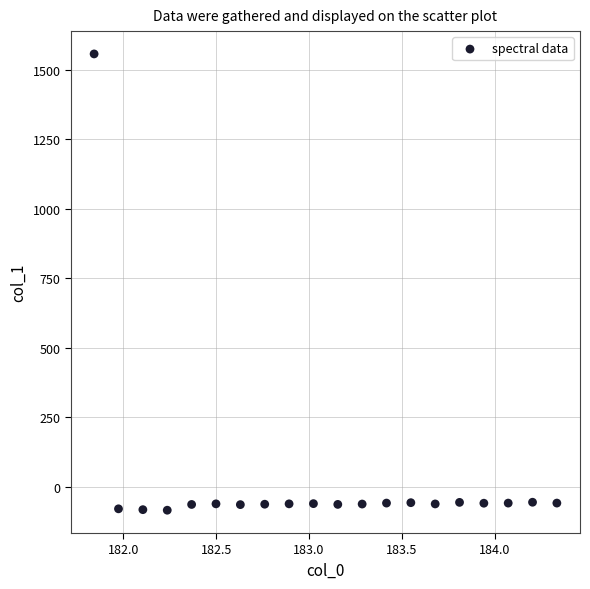

What is the range of Y values (max minus min)?

1641.2